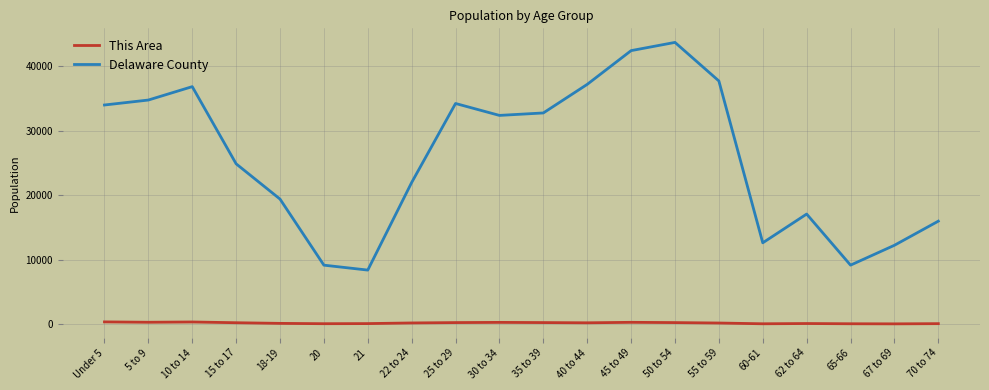

What is the difference between the maximum and minimum values in the This Area series?

304